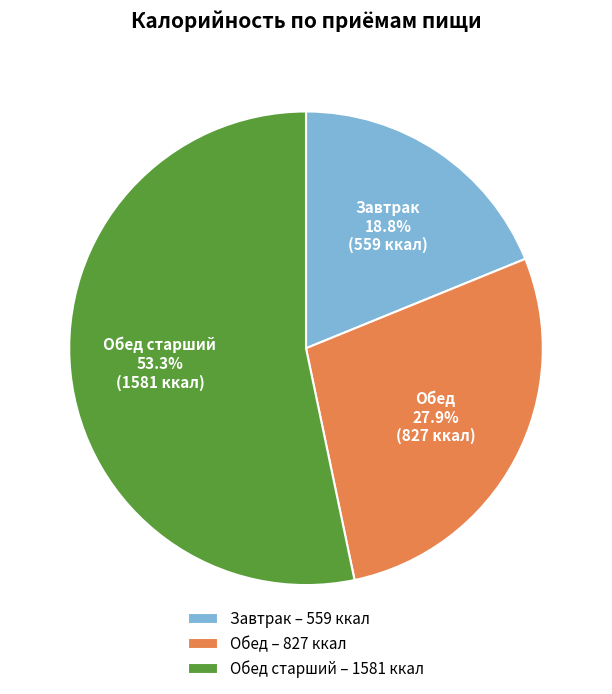

To the nearest percent, what portion does Обед старший represent?

53%